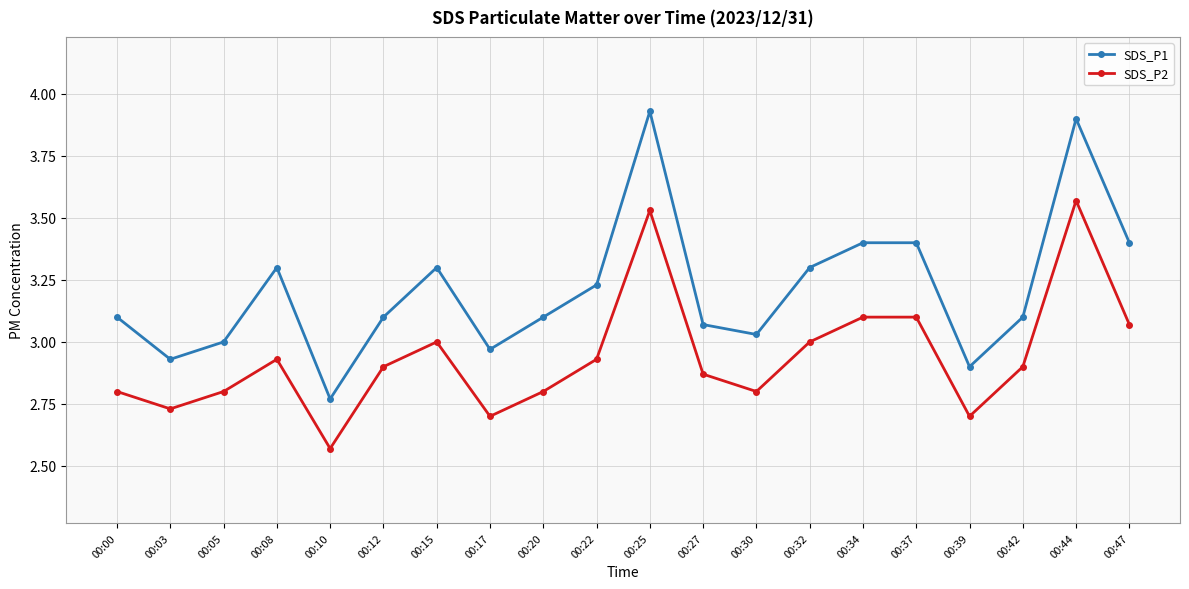

Which series has the largest total across all categories?

SDS_P1